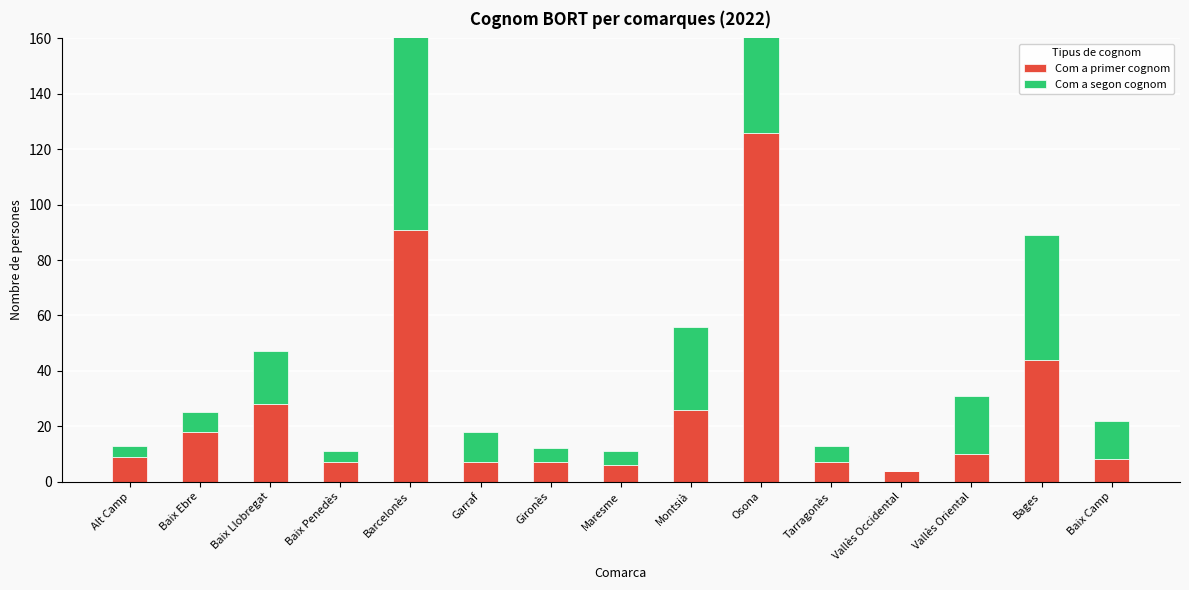

At which label does Com a primer cognom reach its peak?

Osona